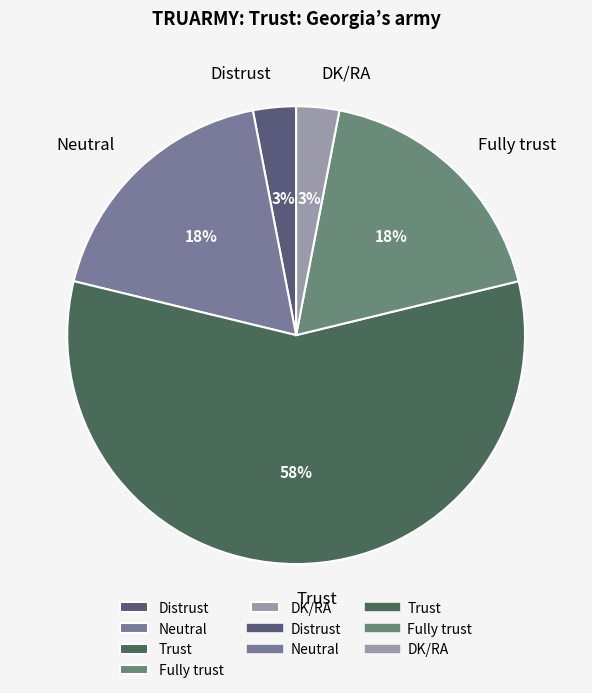

To the nearest percent, what is the combined percentage of Distrust and Neutral?

21%